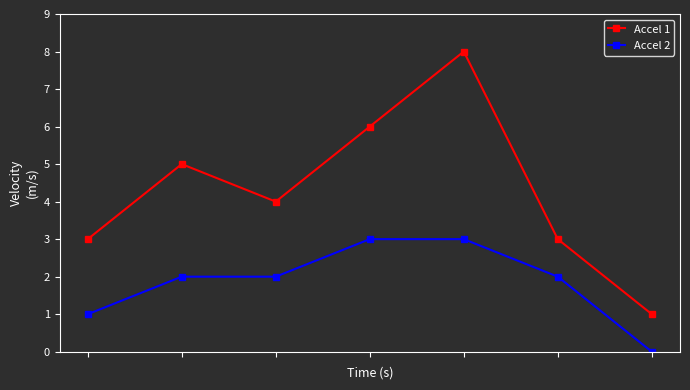

What is the maximum value shown in the chart?

8